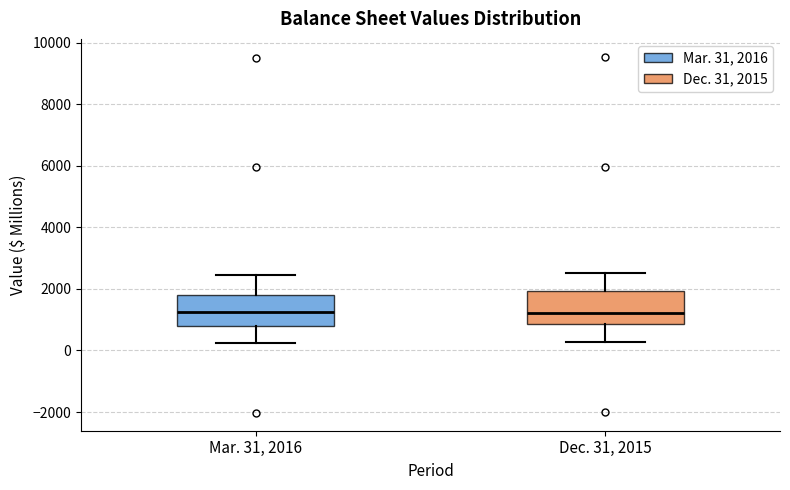

Reading left to right, read every box against the y-axis: the position of its median line, the range the box covers, and the ends of its whiskers. The values are not printed on the chart, so give them approximately, as read against the axis.

Mar. 31, 2016: median 1200, box 800 to 1800, whiskers 200 to 2400
Dec. 31, 2015: median 1200, box 800 to 2000, whiskers 200 to 2600